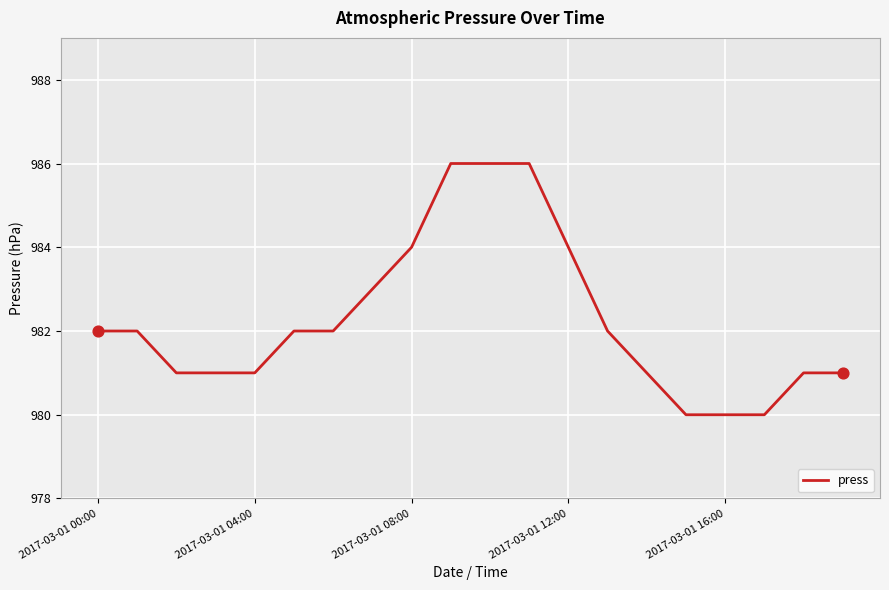

What is the difference between the maximum and minimum values?

6